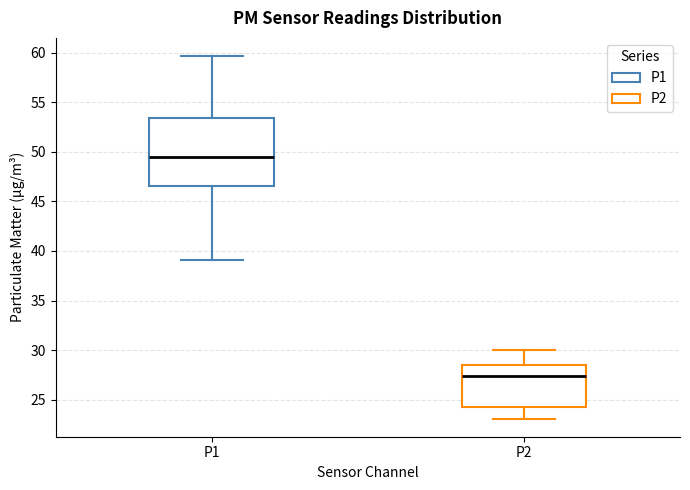

Which box has the lowest median line?

P2